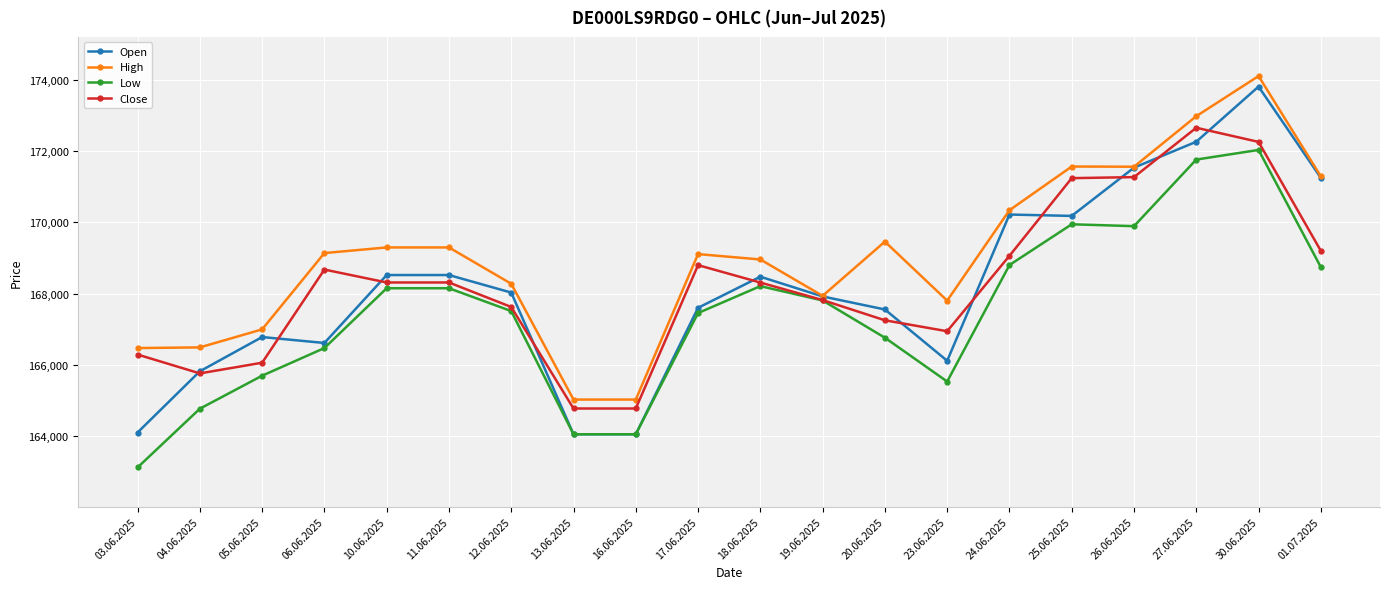

Between 16.06.2025 and 18.06.2025, which series saw the biggest shift?

Open